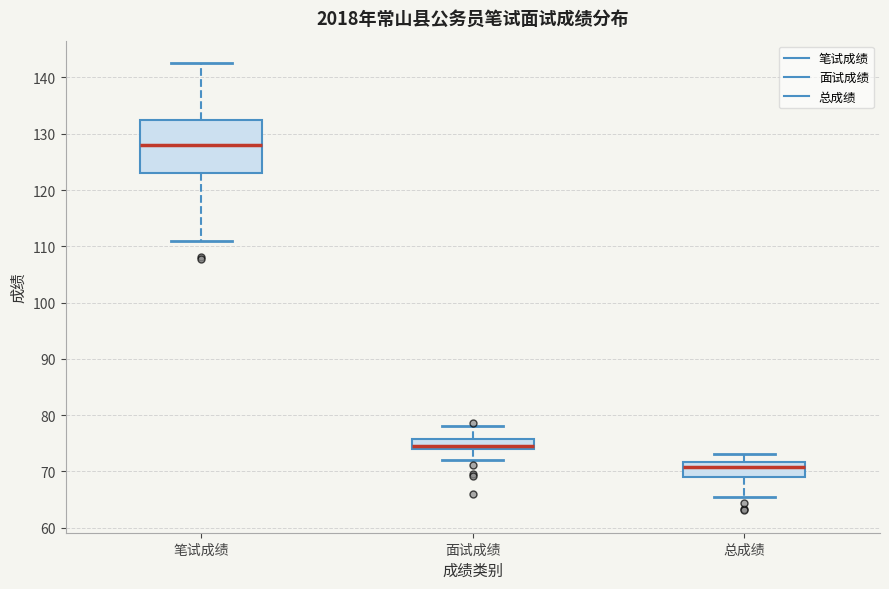

Reading left to right, read every box against the y-axis: the position of its median line, the range the box covers, and the ends of its whiskers. The values are not printed on the chart, so give them approximately, as read against the axis.

笔试成绩: median 128, box 123 to 132, whiskers 111 to 143
面试成绩: median 75, box 74 to 76, whiskers 72 to 78
总成绩: median 71, box 69 to 72, whiskers 65 to 73